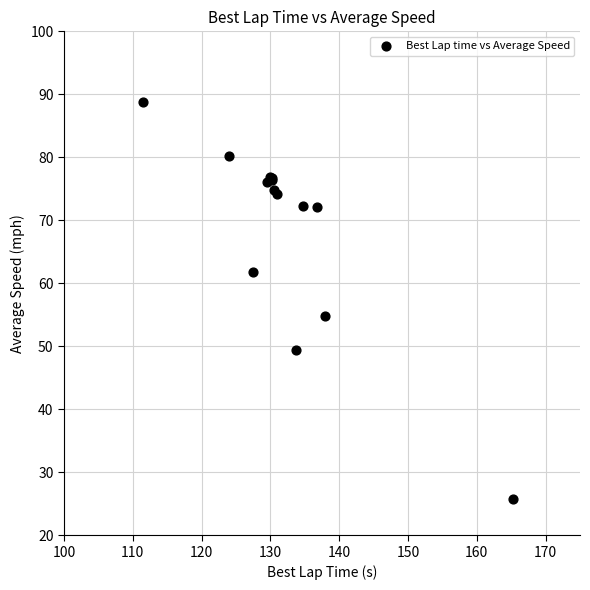

What Y value in the scatter plot is closest to 57?

54.8